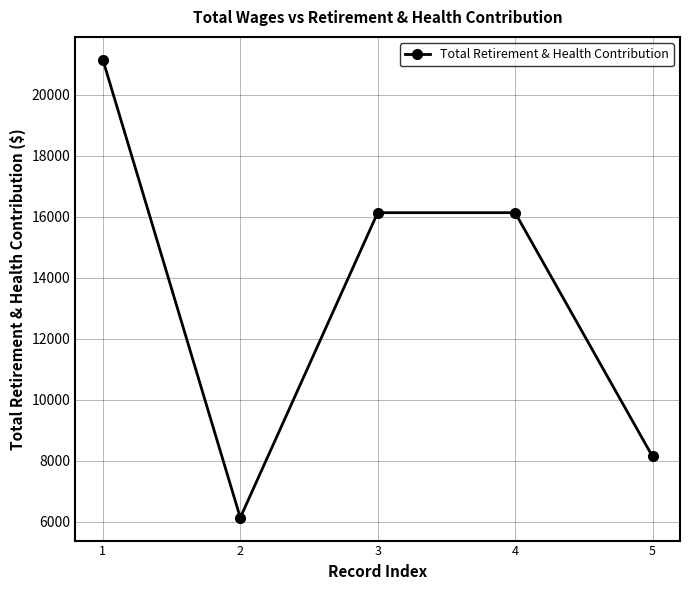

Reading right to left, what are all the values shown in this chart?

8136	16132	16132	6129	21146